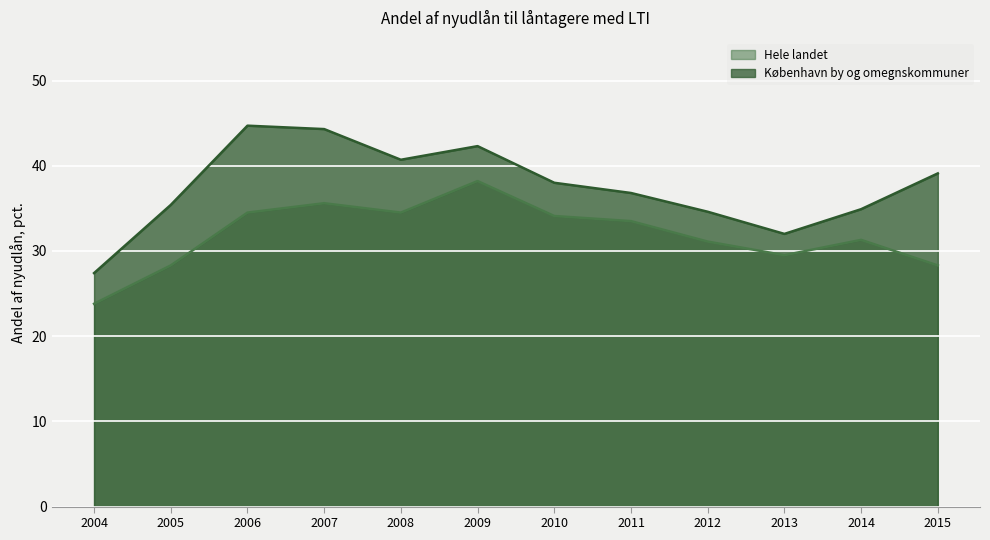

How many lines are shown in the chart?

2